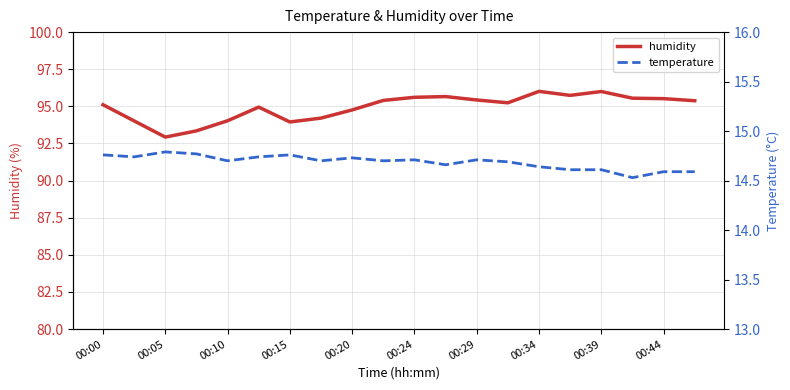

What is the minimum value for humidity?

92.9